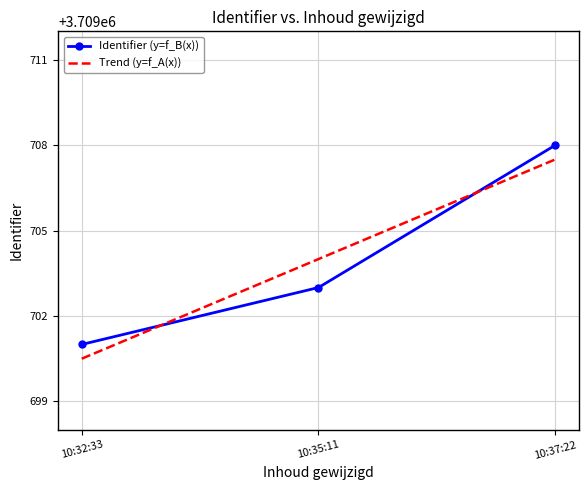

At which label does Identifier (y=f_B(x)) reach its peak?

10:37:22